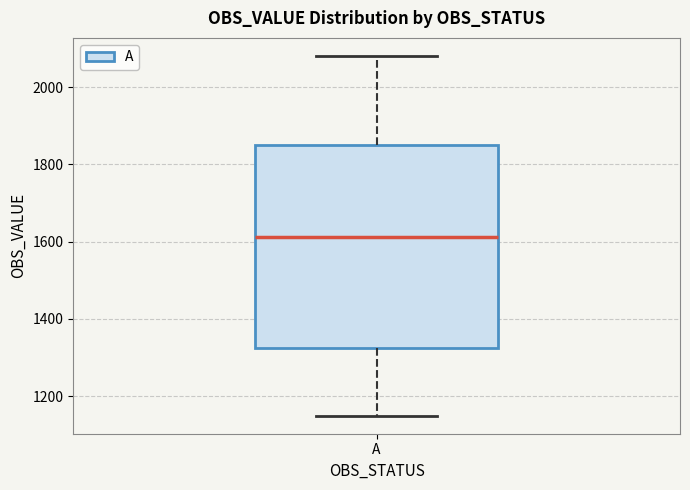

Transcribe this box plot: give where the median line is, the range the box spans, and where the two whiskers end, as read against the y-axis. The values are not printed on the chart, so give them approximately, as read against the axis.

median 1620, box 1320 to 1840, whiskers 1140 to 2080